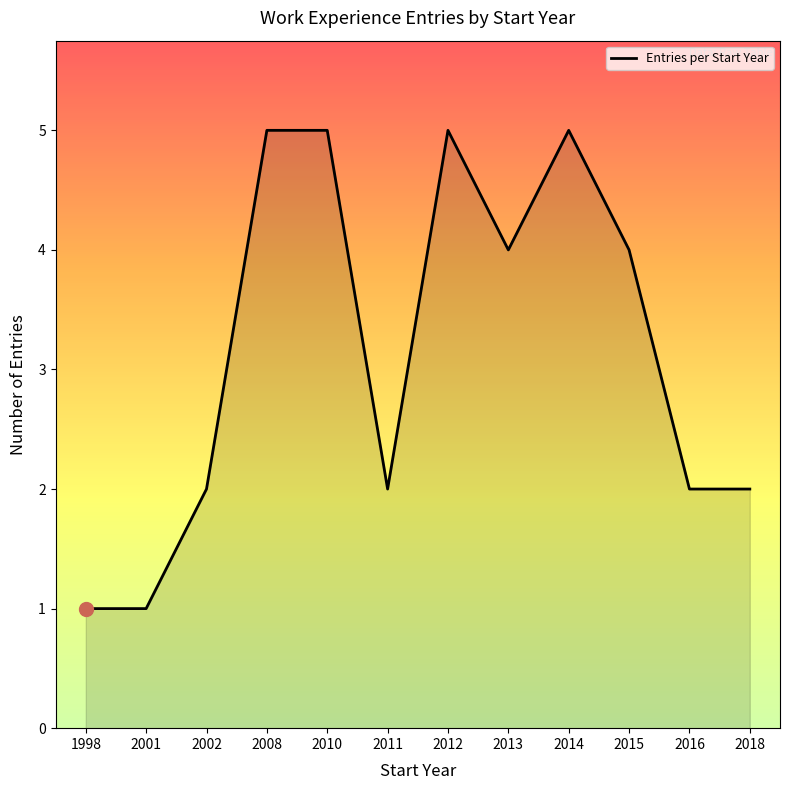

True or false: the data shows 4 at 2013.

True